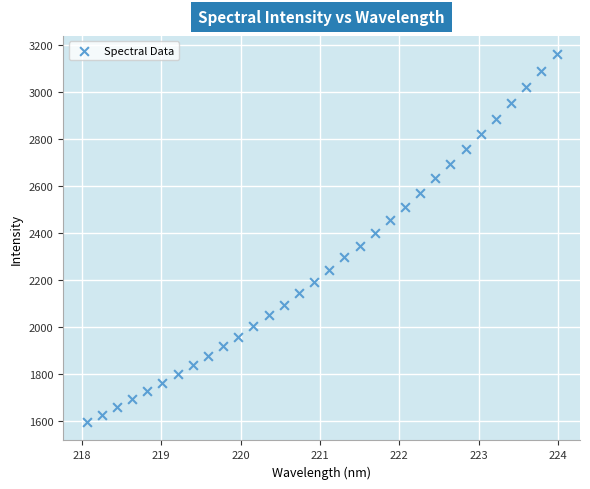

What is the range of X values (max minus min)?

5.9